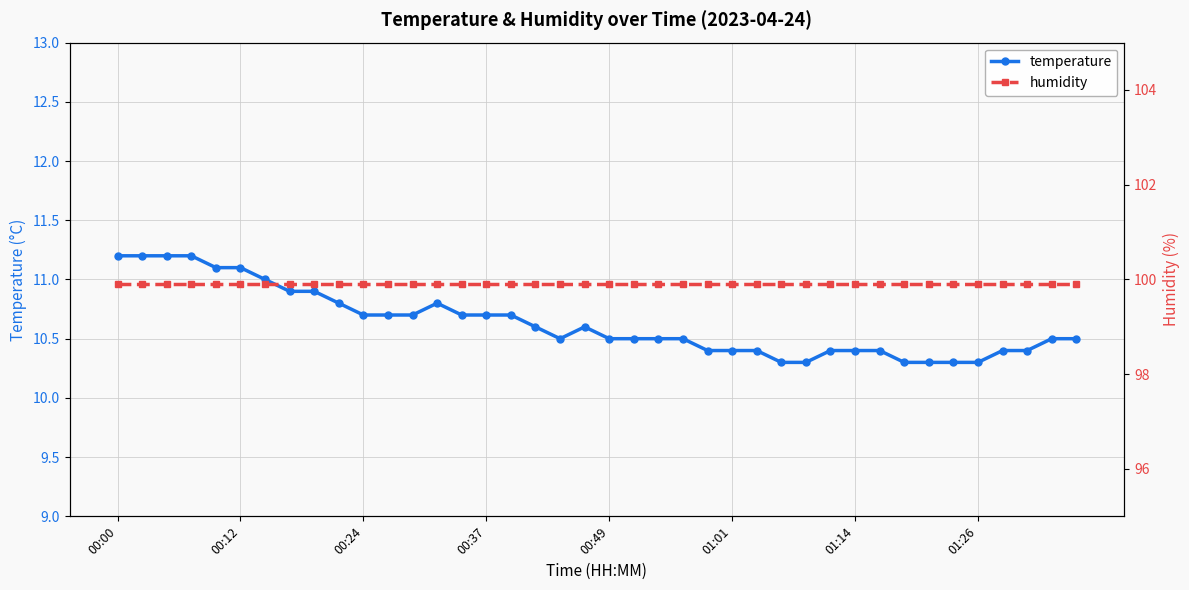

Between 37 and 39, which series saw the biggest shift?

temperature